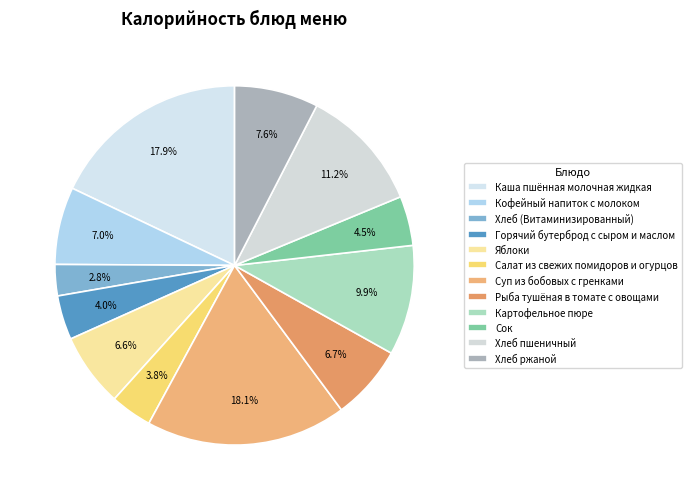

To the nearest percent, what portion does Яблоки represent?

7%